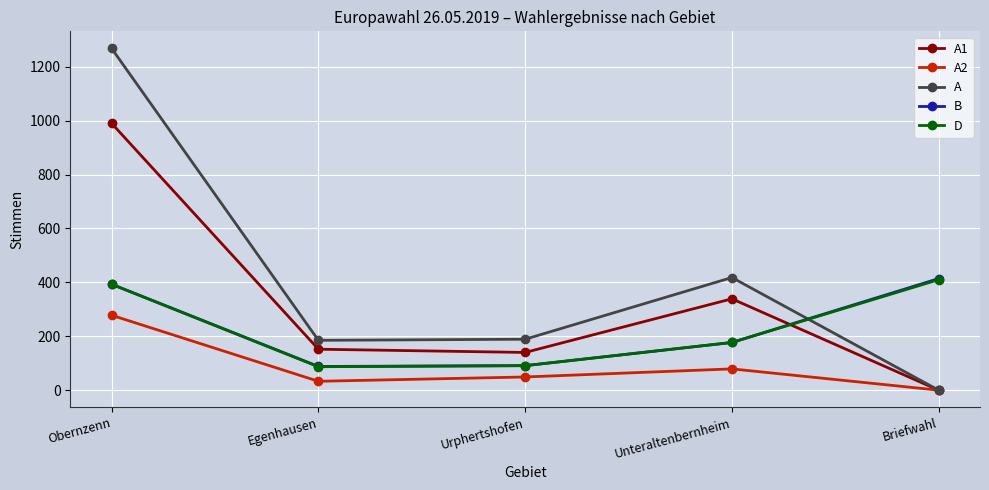

What is the label of the 3rd point from the right?

Urphertshofen